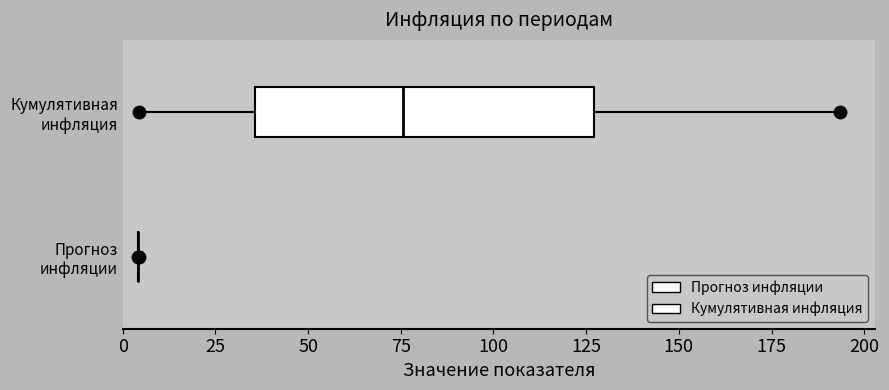

Reading bottom to top, transcribe this box plot: for each box, give where its median line is, the range the box spans, and where its two whiskers end, as read against the x-axis. The values are not printed on the chart, so give them approximately, as read against the axis.

Прогноз инфляции: box collapsed to a line at 5, whiskers 5 to 5
Кумулятивная инфляция: median 75, box 35 to 125, whiskers 5 to 195